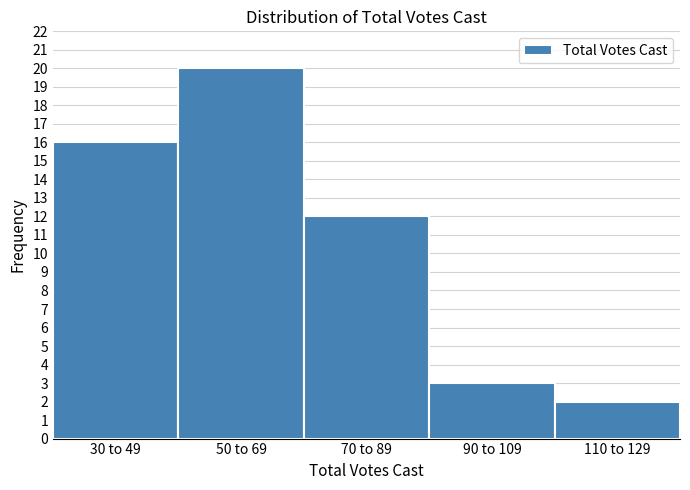

Reading left to right, extract all data points from this chart.

30 to 49=16	50 to 69=20	70 to 89=12	90 to 109=3	110 to 129=2